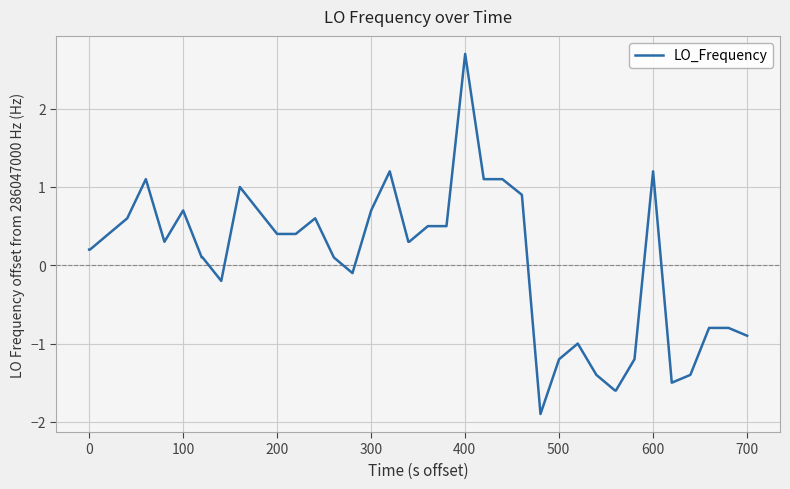

What is the difference between the maximum and minimum values?

4.6